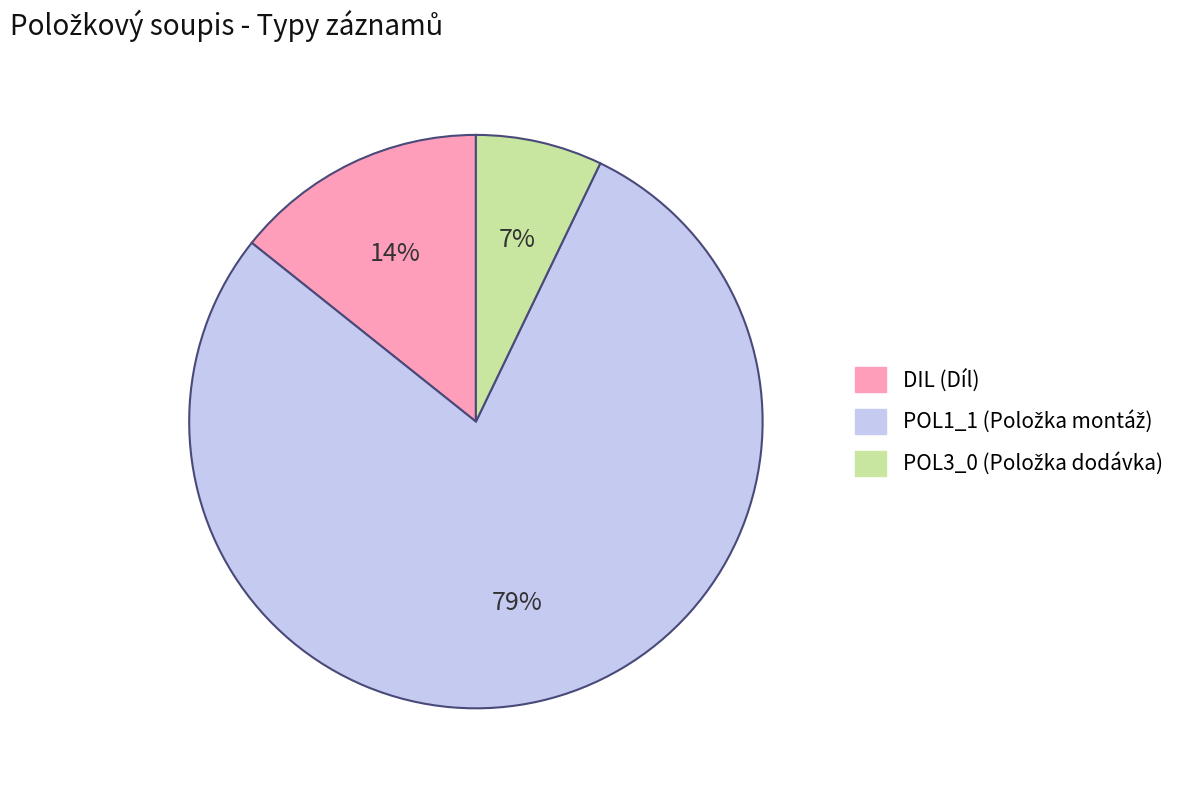

What is the ratio of the value at DIL to the value at POL3_0?

2.0